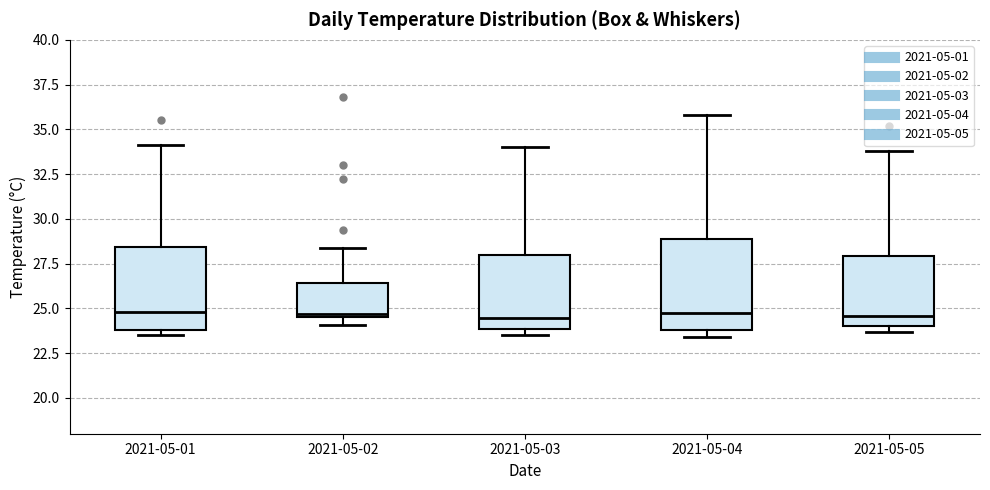

Reading left to right, read every box against the y-axis: the position of its median line, the range the box covers, and the ends of its whiskers. The values are not printed on the chart, so give them approximately, as read against the axis.

2021-05-01: median 25.0, box 24.0 to 28.5, whiskers 23.5 to 34.0
2021-05-02: median 24.5 (just above the box's lower edge), box 24.5 to 26.5, whiskers 24.0 to 28.5
2021-05-03: median 24.5, box 24.0 to 28.0, whiskers 23.5 to 34.0
2021-05-04: median 25.0, box 24.0 to 29.0, whiskers 23.5 to 36.0
2021-05-05: median 24.5, box 24.0 to 28.0, whiskers 23.5 to 34.0